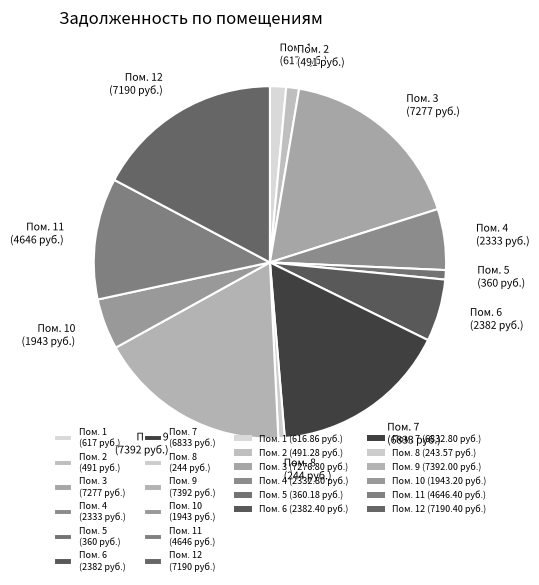

True or false: Пом. 3 (7277 руб.) accounts for 26% of the total.

False